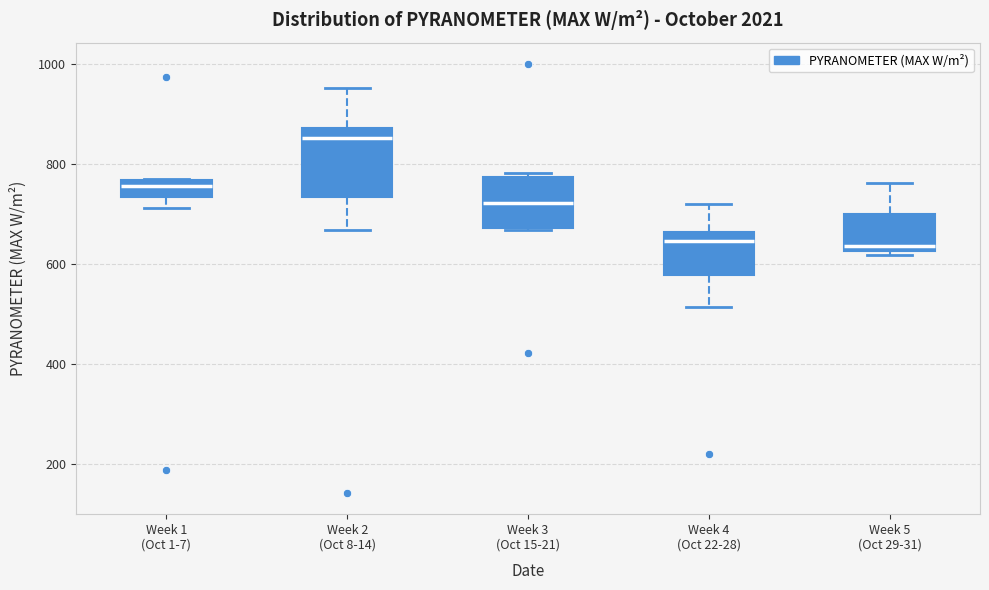

Which box has the highest median line?

Week 2 (Oct 8-14)